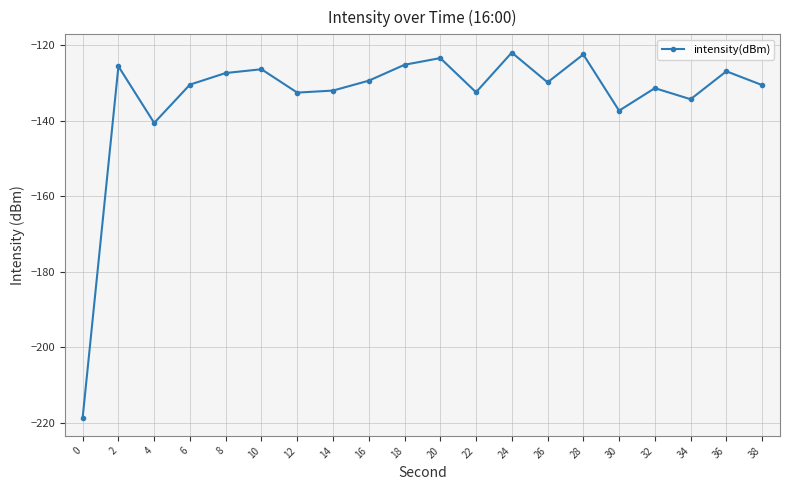

What is the maximum value shown in the chart?

-122.0